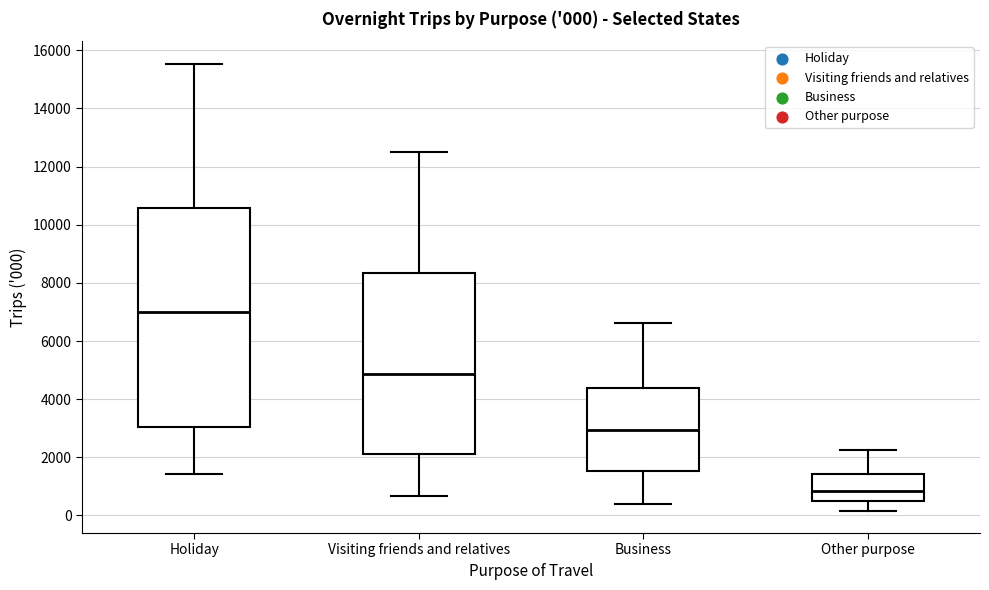

Comparing the boxes themselves (not the whiskers), which one is the tallest?

Holiday